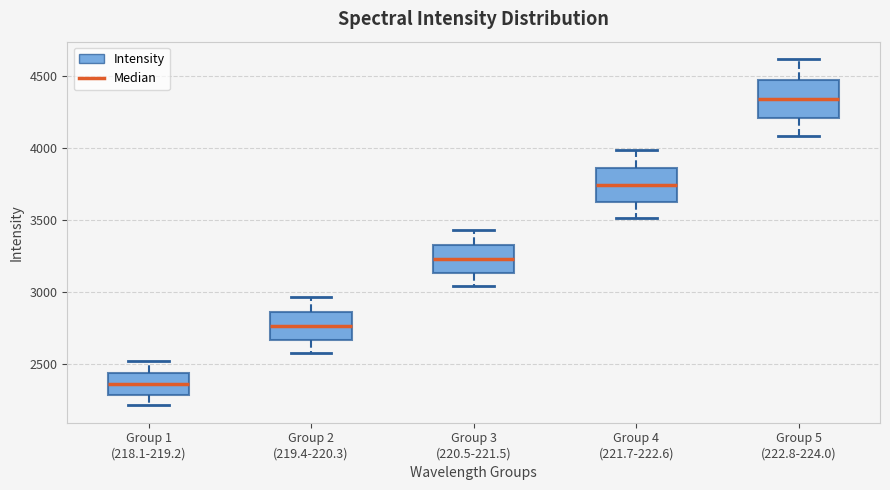

Where does the median line of the box for Group 2 (219.4-220.3) sit on the y-axis? The values are not printed on the chart, so give them approximately, as read against the axis.

2750